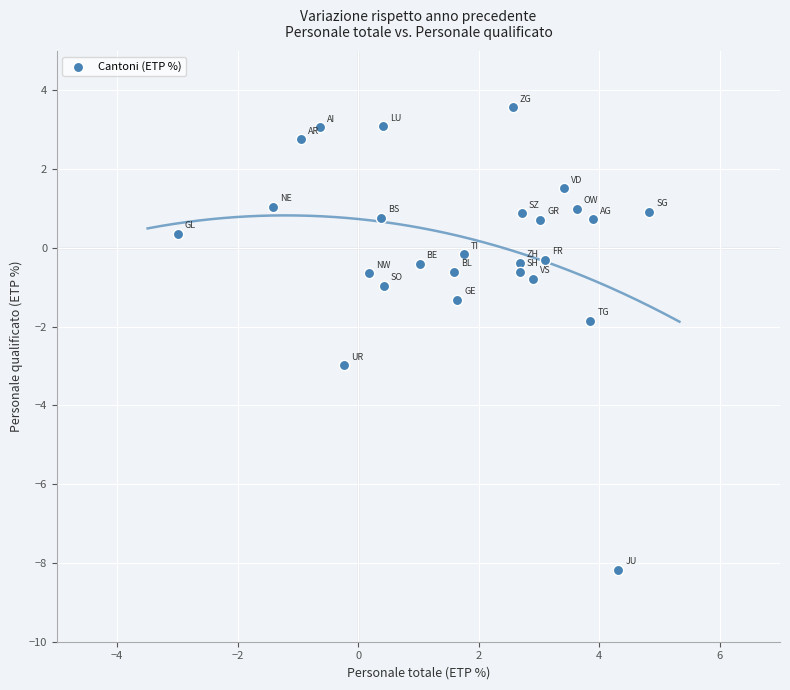

What is the range of Y values (max minus min)?

11.7